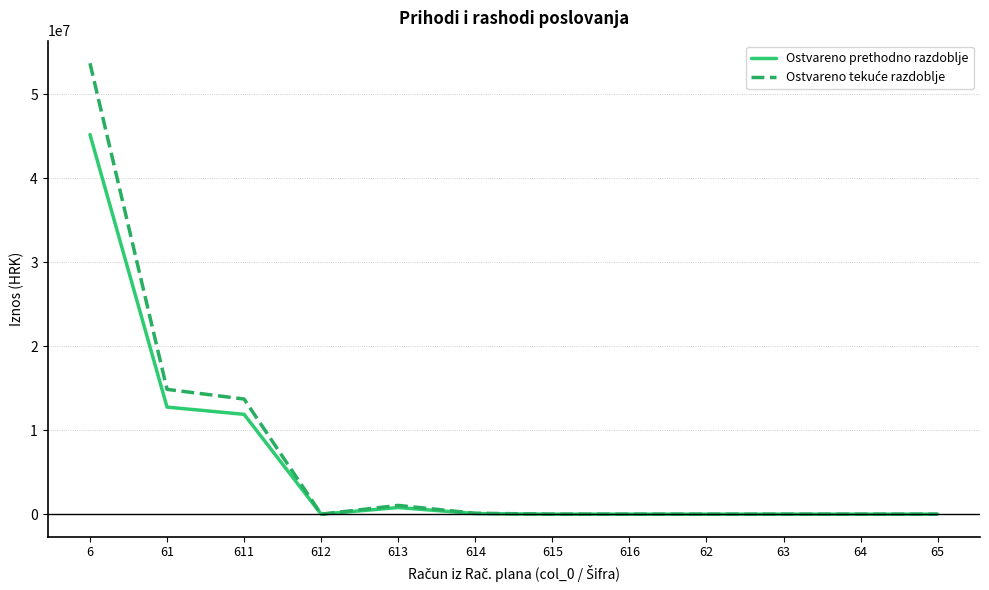

What is the highest value of the Ostvareno prethodno razdoblje series?

45182706.0